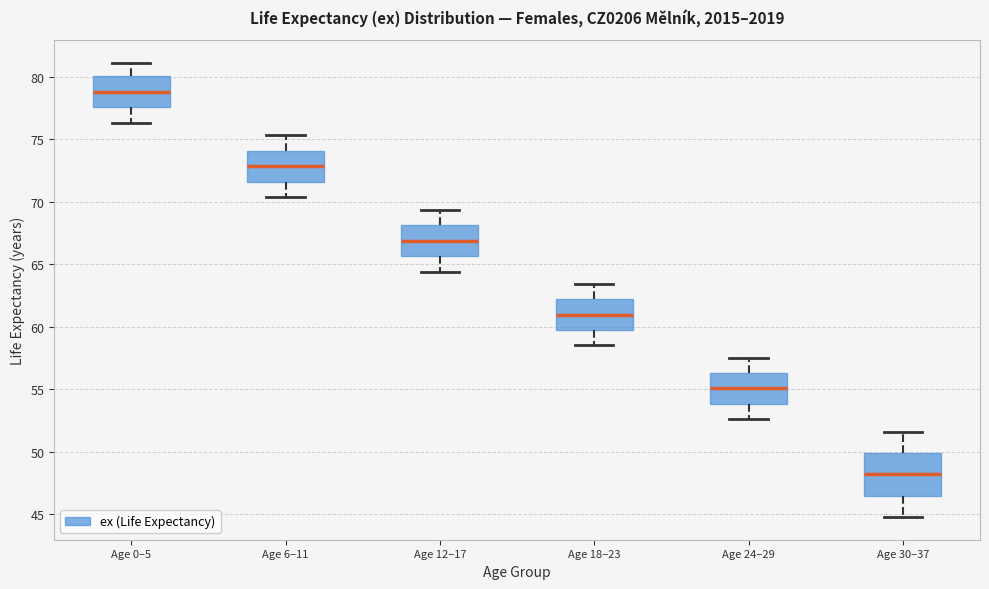

Reading left to right, read every box against the y-axis: the position of its median line, the range the box covers, and the ends of its whiskers. The values are not printed on the chart, so give them approximately, as read against the axis.

Age 0–5: median 79.0, box 77.5 to 80.0, whiskers 76.5 to 81.0
Age 6–11: median 73.0, box 71.5 to 74.0, whiskers 70.5 to 75.5
Age 12–17: median 67.0, box 65.5 to 68.0, whiskers 64.5 to 69.5
Age 18–23: median 61.0, box 59.5 to 62.0, whiskers 58.5 to 63.5
Age 24–29: median 55.0, box 54.0 to 56.5, whiskers 52.5 to 57.5
Age 30–37: median 48.0, box 46.5 to 50.0, whiskers 45.0 to 51.5